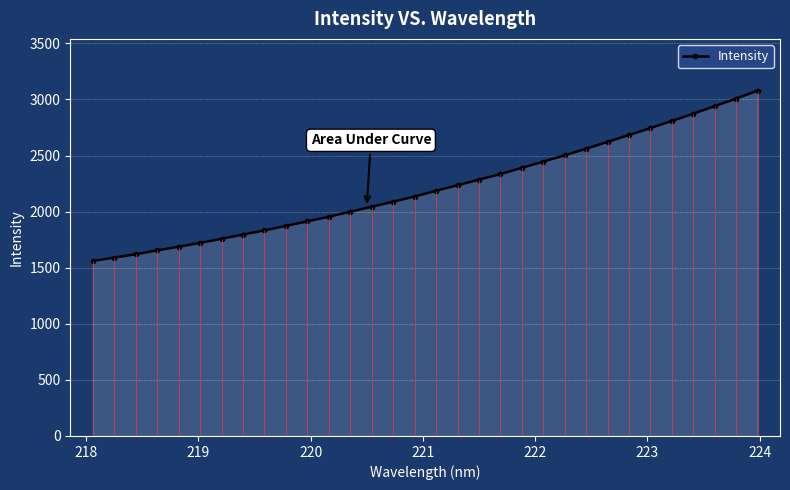

What is the greatest value displayed?

3077.9